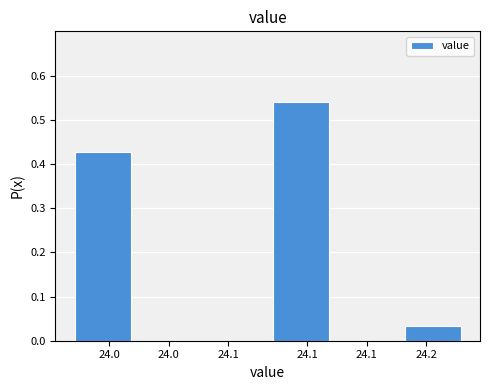

Are the bars horizontal?

No